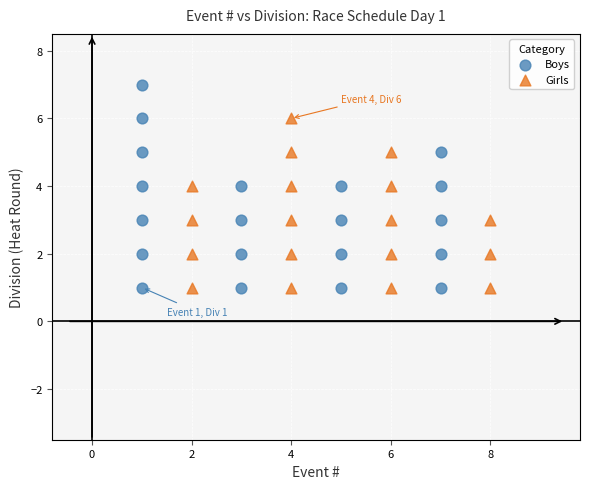

Which series contains the highest Y value?

Boys